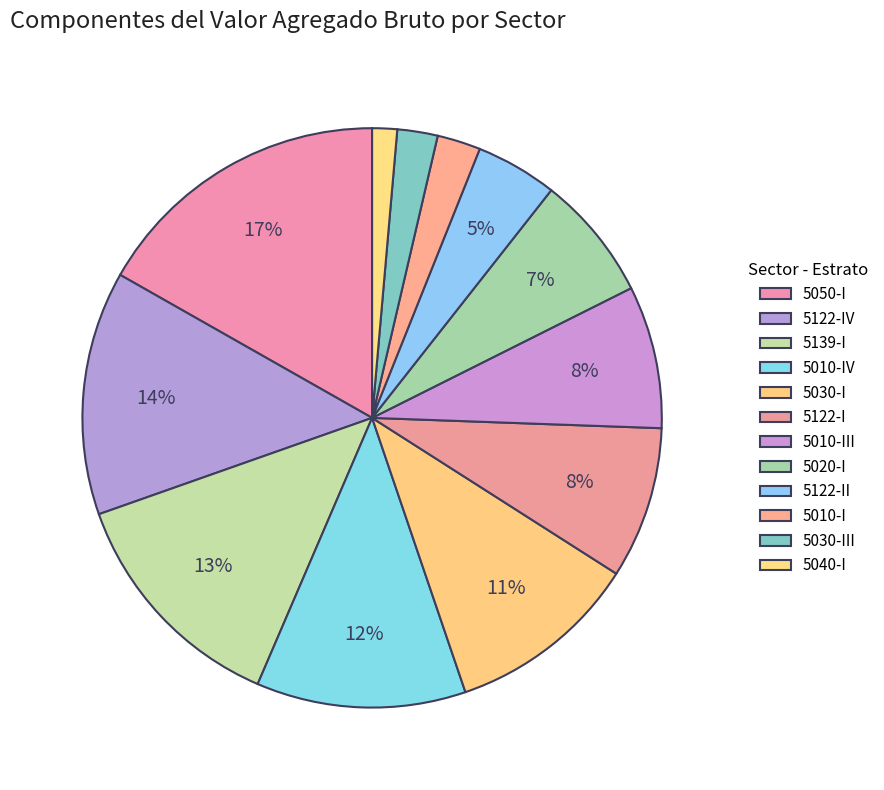

How many slices are in this pie chart?

12